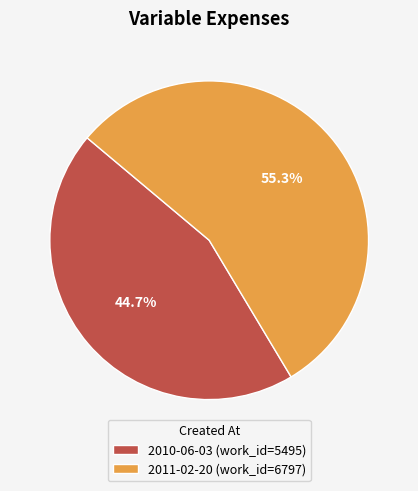

What is the ratio of the value at 2010-06-03 to the value at 2011-02-20?

0.8